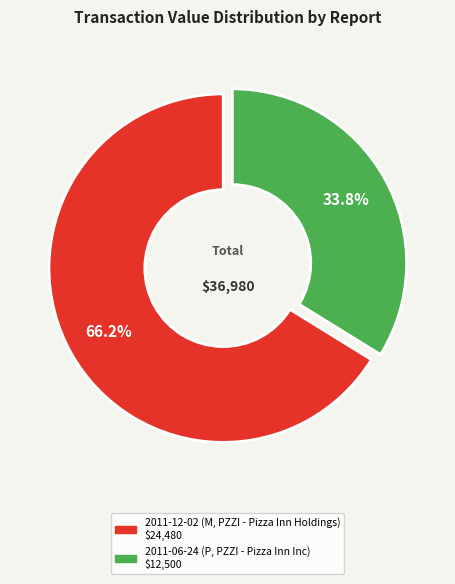

Which slice is the largest?

2011-12-02 (M, PZZI - Pizza Inn Holdings)